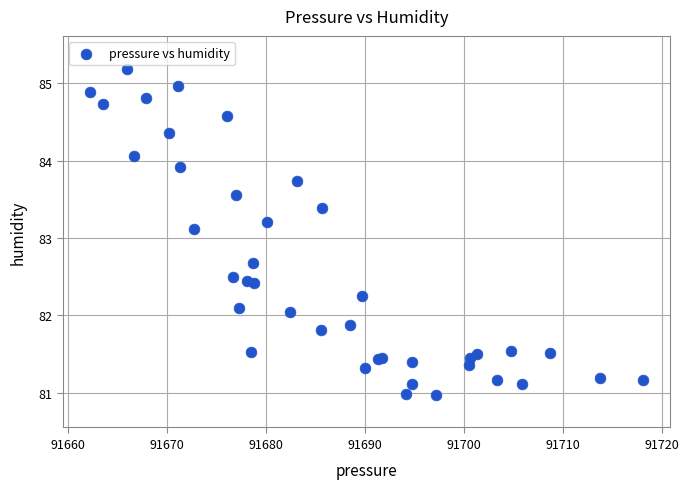

What Y value in the scatter plot is closest to 83?

83.1